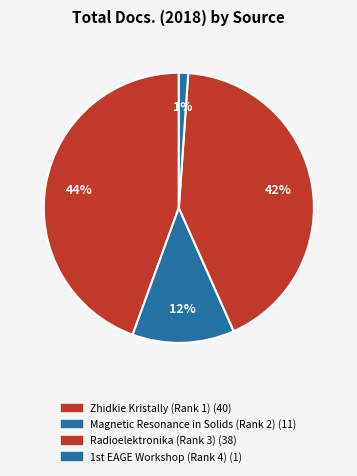

To the nearest percent, what is the combined percentage of Zhidkie Kristally (Rank 1) and Magnetic Resonance in Solids (Rank 2)?

57%